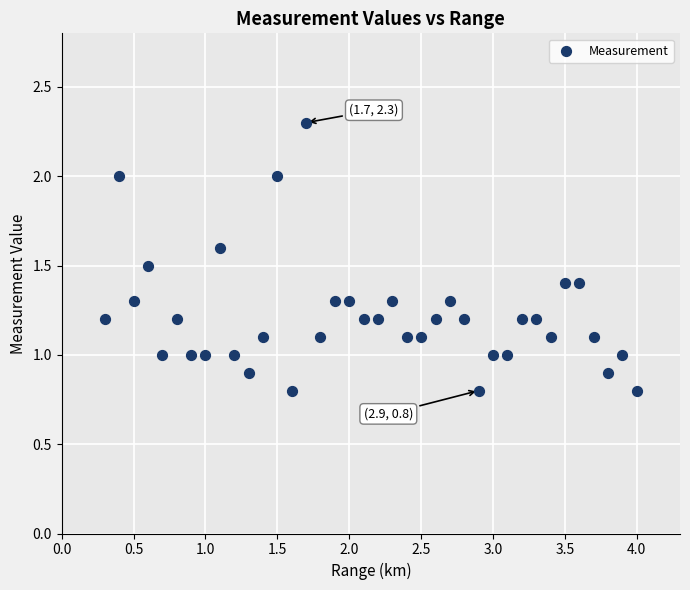

What is the range of Y values (max minus min)?

1.5